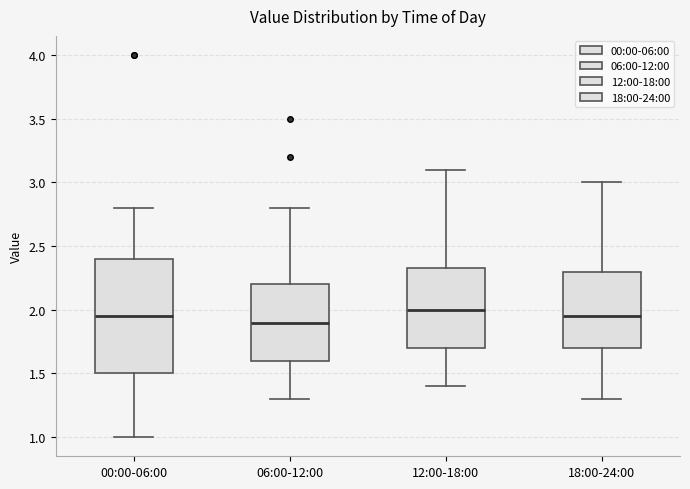

Reading left to right, transcribe this box plot: for each box, give where its median line is, the range the box spans, and where its two whiskers end, as read against the y-axis. The values are not printed on the chart, so give them approximately, as read against the axis.

00:00-06:00: median 1.95, box 1.50 to 2.40, whiskers 1.00 to 2.80
06:00-12:00: median 1.90, box 1.60 to 2.20, whiskers 1.30 to 2.80
12:00-18:00: median 2.00, box 1.70 to 2.35, whiskers 1.40 to 3.10
18:00-24:00: median 1.95, box 1.70 to 2.30, whiskers 1.30 to 3.00